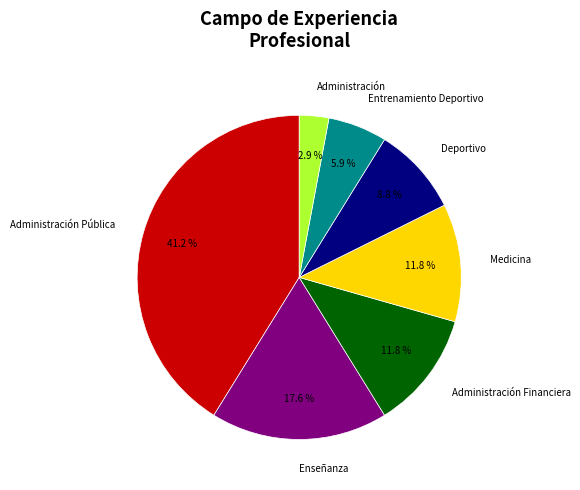

To the nearest percent, what percentage of the pie is Administración Financiera?

12%